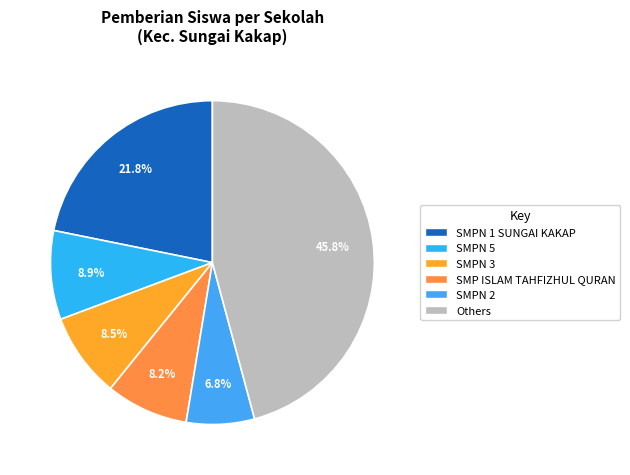

How many slices are in this pie chart?

6